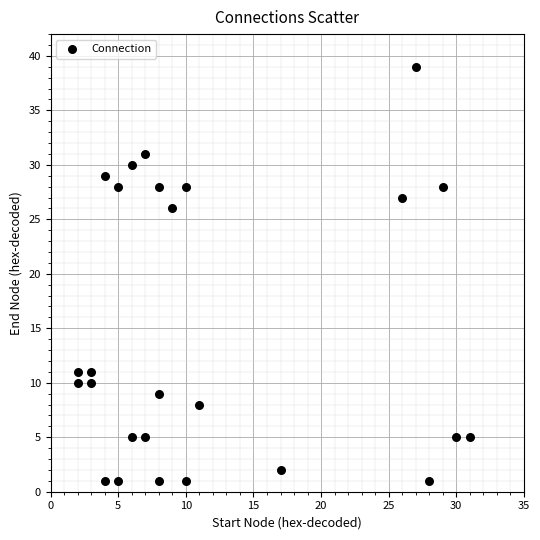

What is the range of X values (max minus min)?

29